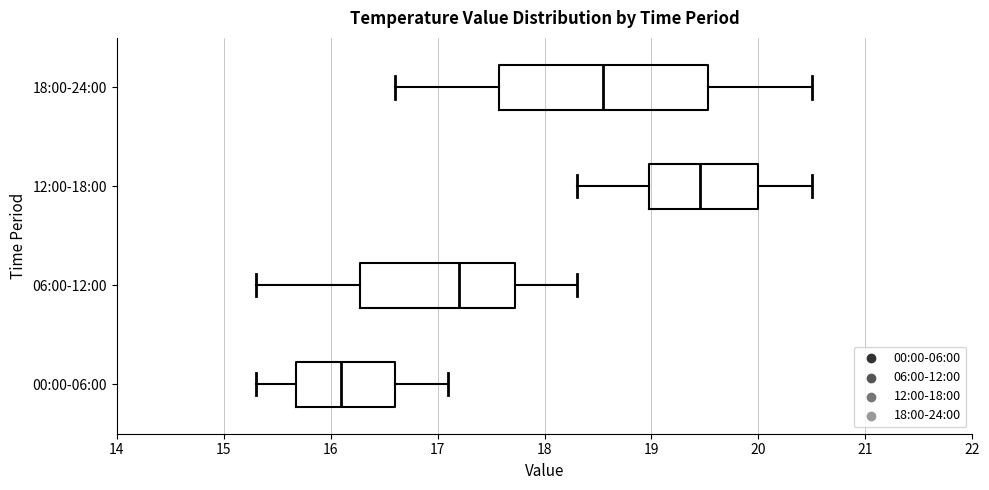

Reading bottom to top, read every box against the x-axis: the position of its median line, the range the box covers, and the ends of its whiskers. The values are not printed on the chart, so give them approximately, as read against the axis.

00:00-06:00: median 16.1, box 15.7 to 16.6, whiskers 15.3 to 17.1
06:00-12:00: median 17.2, box 16.3 to 17.7, whiskers 15.3 to 18.3
12:00-18:00: median 19.5, box 19.0 to 20.0, whiskers 18.3 to 20.5
18:00-24:00: median 18.6, box 17.6 to 19.5, whiskers 16.6 to 20.5